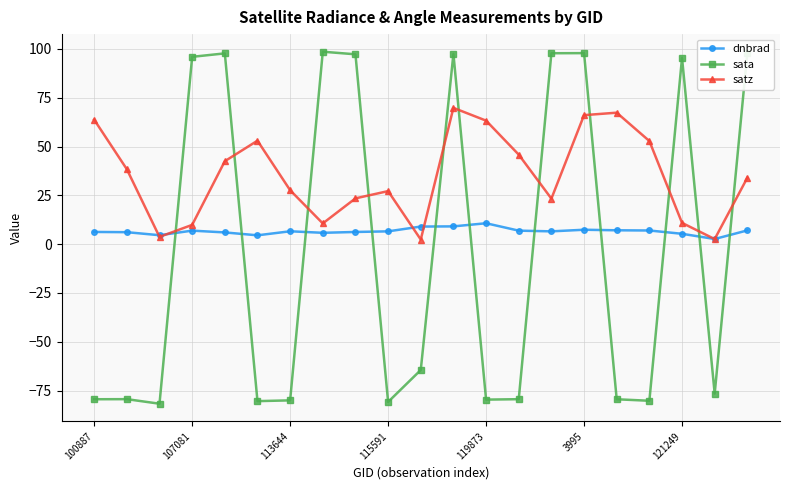

After their last crossing, which series has the higher values: satz or dnbrad?

satz